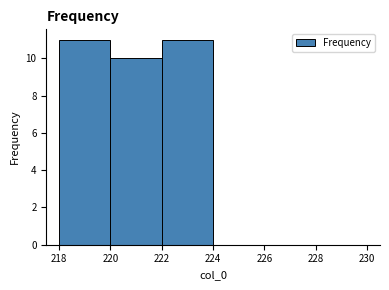

Reading left to right, list every bar in this chart as the range it spans on the x-axis followed by its height. The values are not printed on the chart, so give them approximately, as read against the axis.

218 to 220: 11
220 to 222: 10
222 to 224: 11
224 to 226: 0
226 to 228: 0
228 to 230: 0